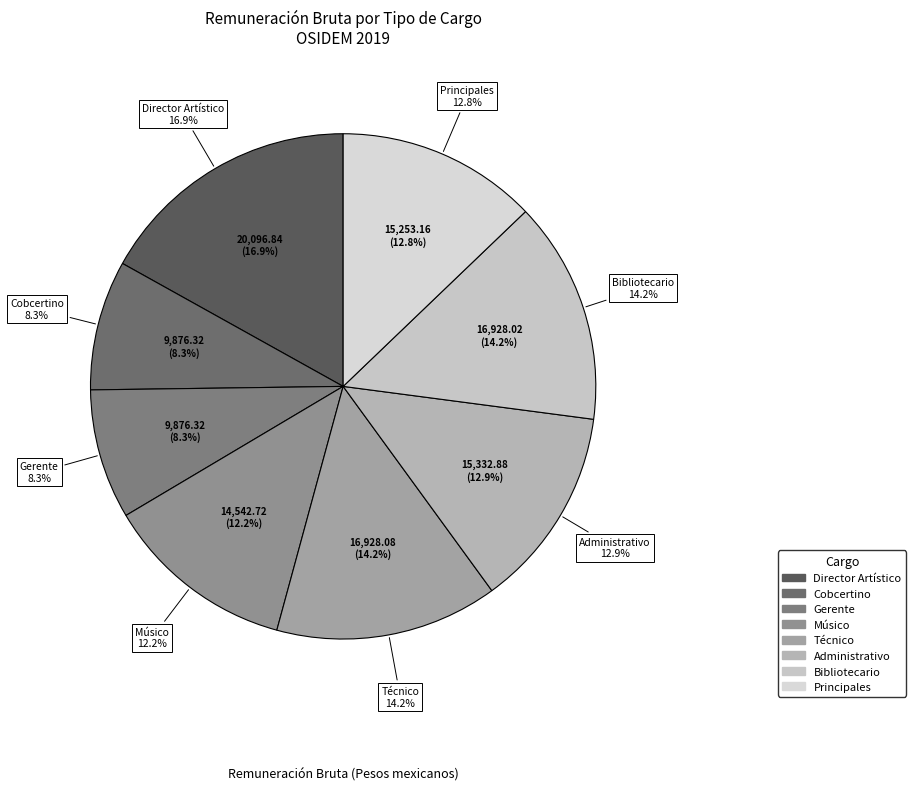

To the nearest percent, what percentage of the pie is Músico?

12%